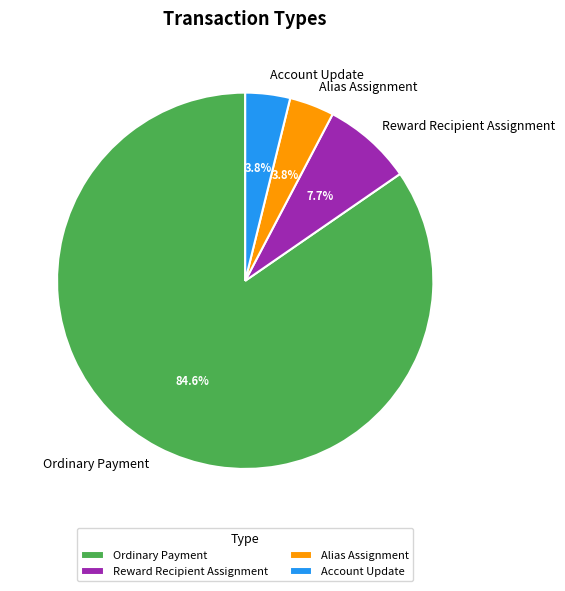

What percentage is NOT represented by Account Update?

96.2%